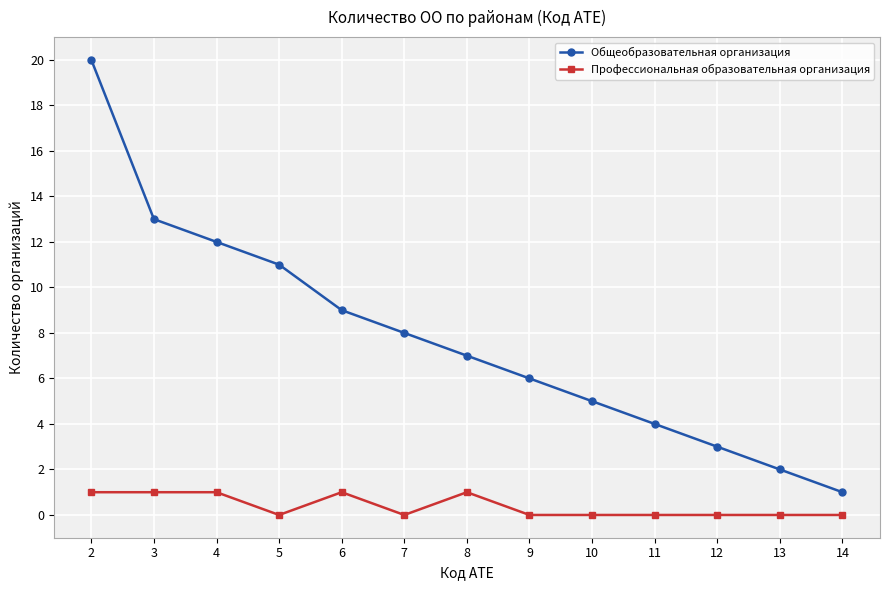

Does the chart display data point markers on the line(s)?

Yes